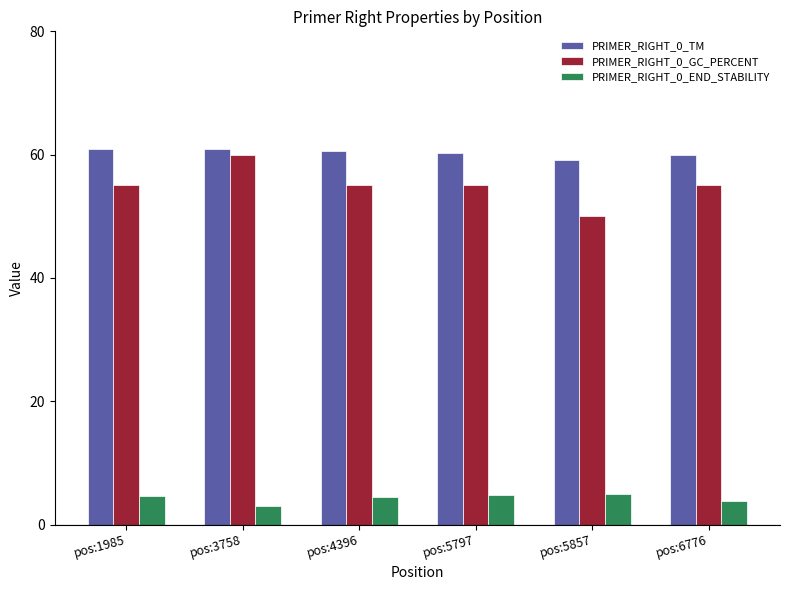

The PRIMER_RIGHT_0_TM series shows 60.9 at pos:1985. True or false?

True